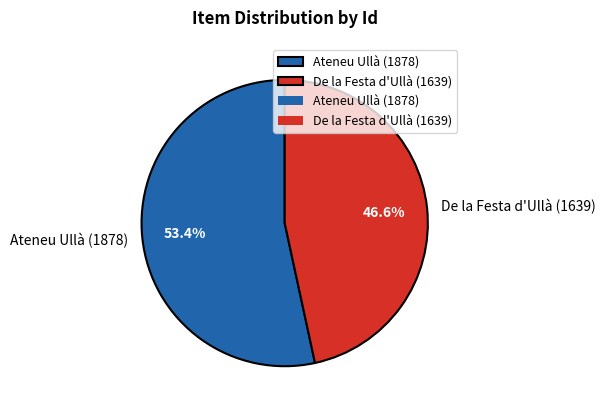

How many segments does this pie chart have?

2